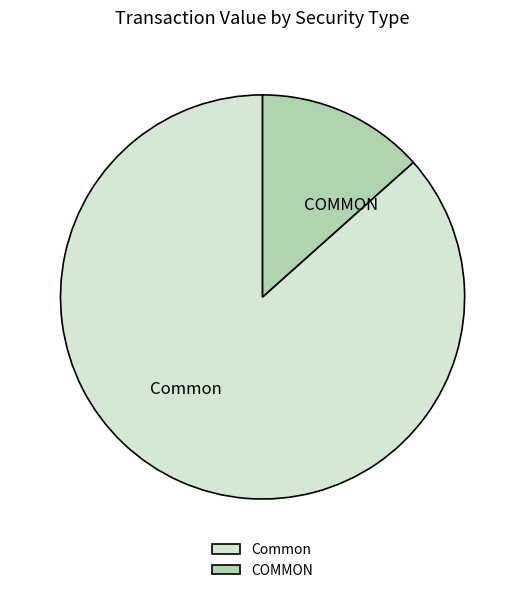

What is the majority slice?

Common